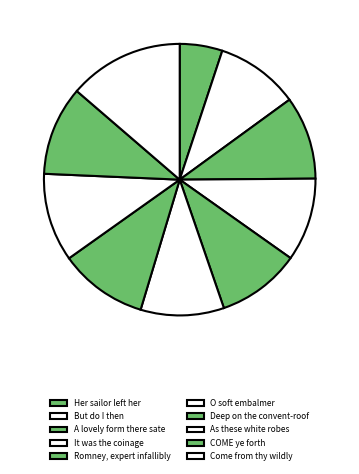

What is the smallest slice in the pie chart?

Her sailor left her